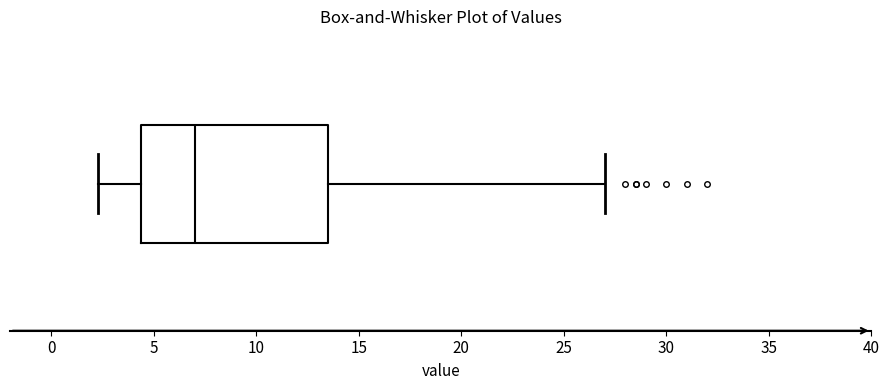

Where is the right edge of the box on the x-axis? The values are not printed on the chart, so give them approximately, as read against the axis.

13.5